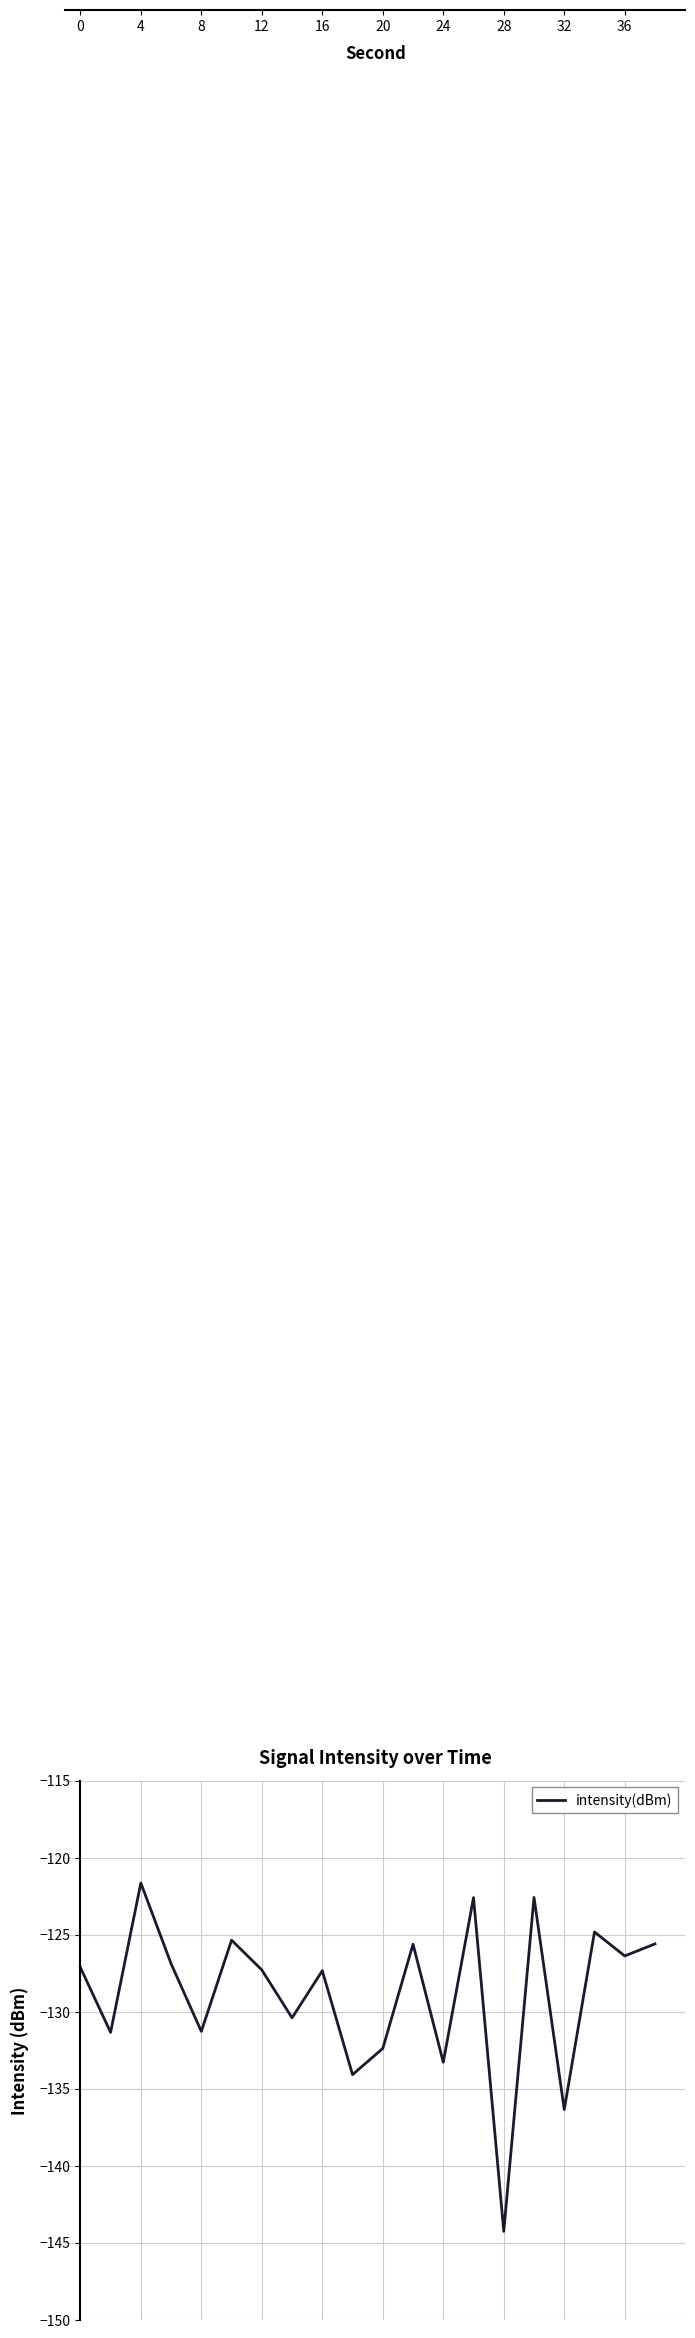

How many lines are shown in the chart?

1